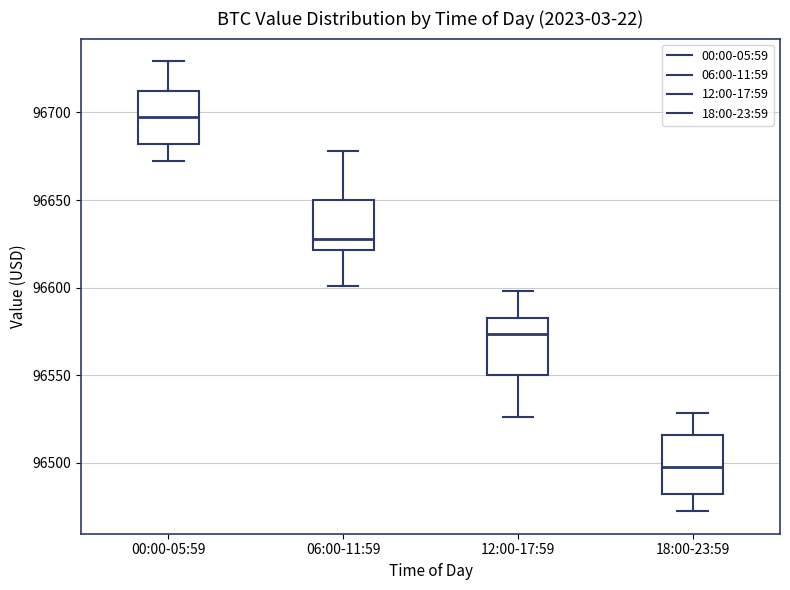

Reading left to right, transcribe this box plot: for each box, give where its median line is, the range the box spans, and where its two whiskers end, as read against the y-axis. The values are not printed on the chart, so give them approximately, as read against the axis.

00:00-05:59: median 96700, box 96680 to 96710, whiskers 96670 to 96730
06:00-11:59: median 96630, box 96620 to 96650, whiskers 96600 to 96680
12:00-17:59: median 96575, box 96550 to 96585, whiskers 96525 to 96600
18:00-23:59: median 96500, box 96480 to 96515, whiskers 96470 to 96530